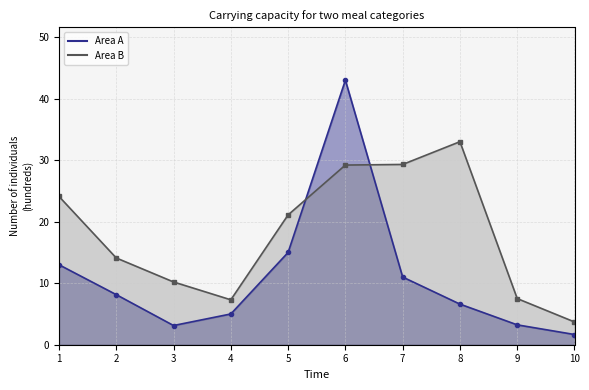

Reading left to right, transcribe all the data shown in this chart.

Area A: 13.0	8.1	3.1	5.0	15.0	43.0	11.0	6.6	3.2	1.7
Area B: 24.1	14.1	10.2	7.3	21.1	29.2	29.3	33.0	7.5	3.7